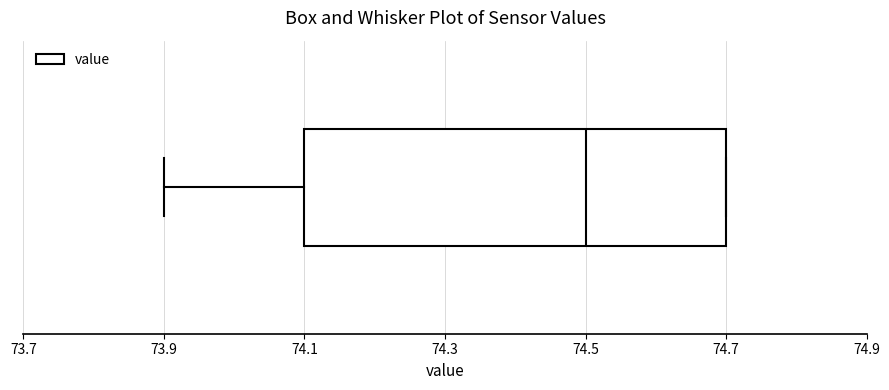

Transcribe this box plot: give where the median line is, the range the box spans, and where the two whiskers end, as read against the x-axis. The values are not printed on the chart, so give them approximately, as read against the axis.

median 74.5, box 74.1 to 74.7, whiskers 73.9 to 74.7